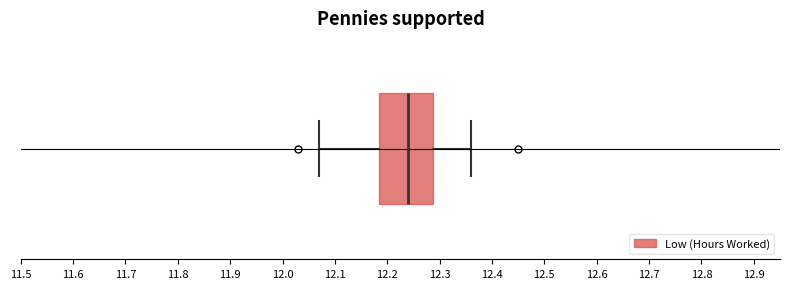

Transcribe this box plot: give where the median line is, the range the box spans, and where the two whiskers end, as read against the x-axis. The values are not printed on the chart, so give them approximately, as read against the axis.

median 12.24, box 12.19 to 12.29, whiskers 12.07 to 12.36